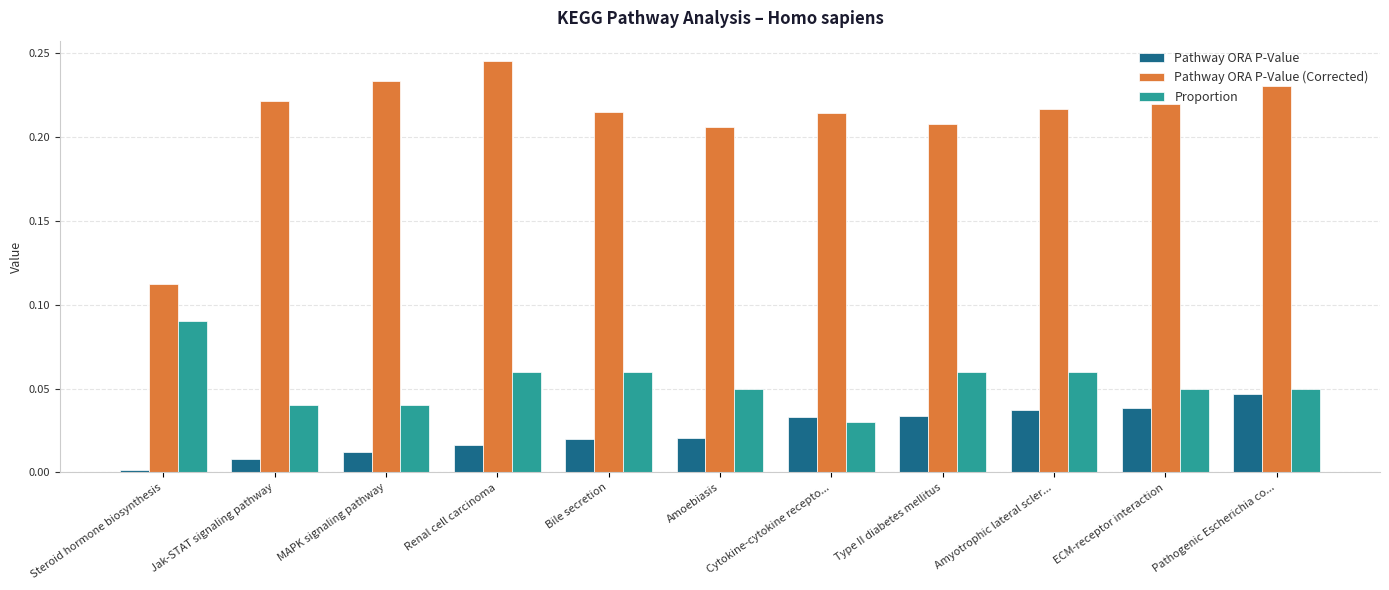

List the series in order of their peak value, highest first.

Pathway ORA P-Value (Corrected), Proportion, Pathway ORA P-Value